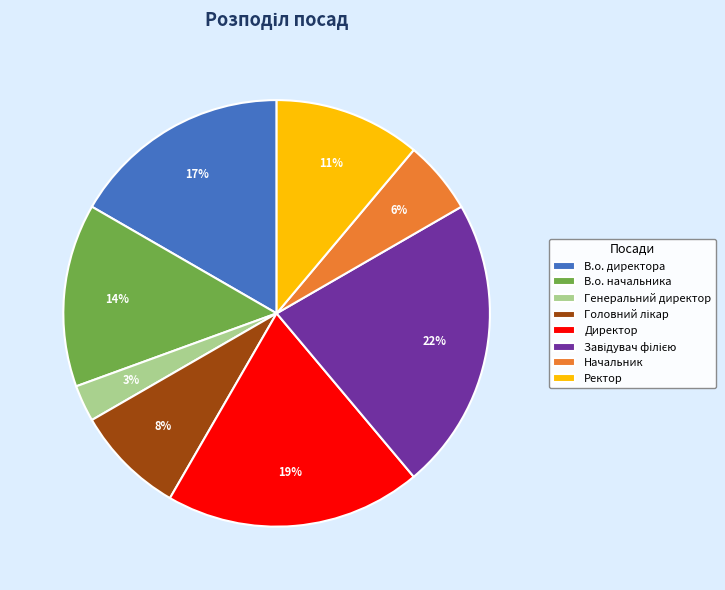

Is it true that Ректор is 18% of the pie?

False